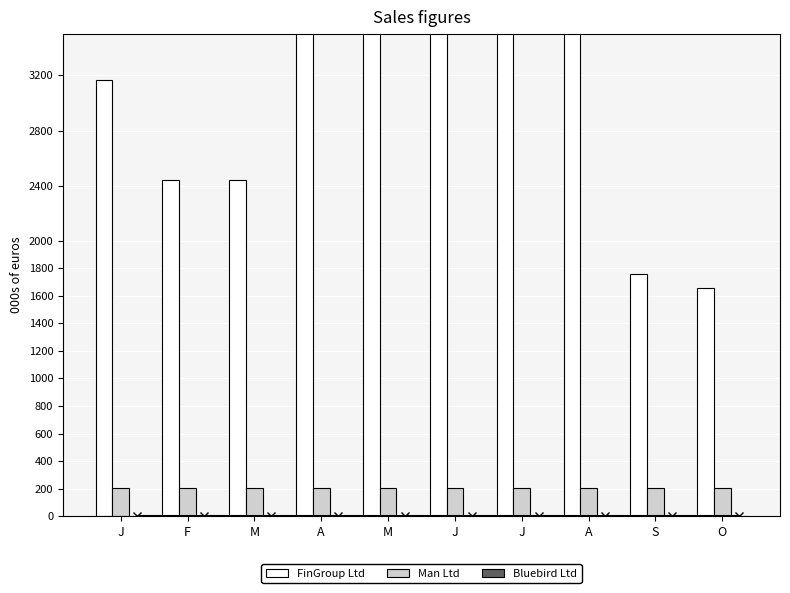

Reading left to right, extract all data points from this chart.

FinGroup Ltd: J=3166	F=2440	M=2441	A=900015	M=900019	J=900020	J=900021	A=900024	S=1760	O=1656
Man Ltd: J=203	F=203	M=203	A=203	M=203	J=203	J=203	A=203	S=203	O=203
Bluebird Ltd: J=1	F=1	M=1	A=1	M=1	J=1	J=1	A=1	S=1	O=1